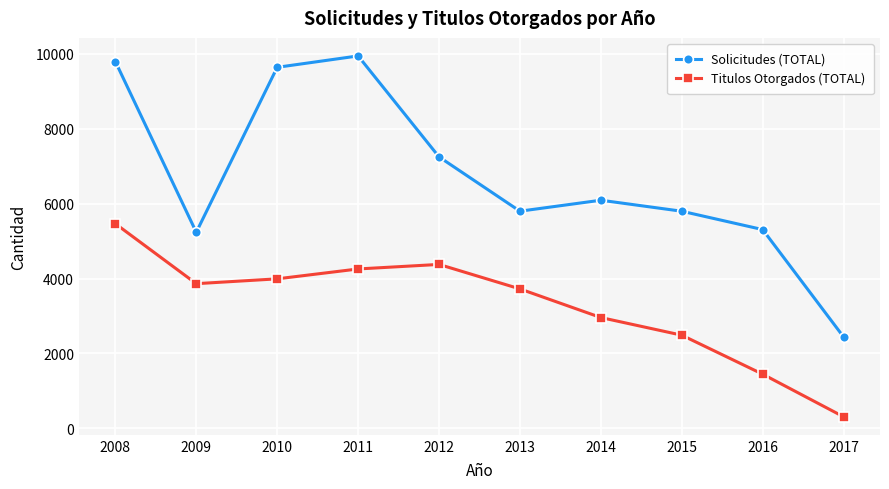

At which label does Solicitudes (TOTAL) first exceed 6090?

2008